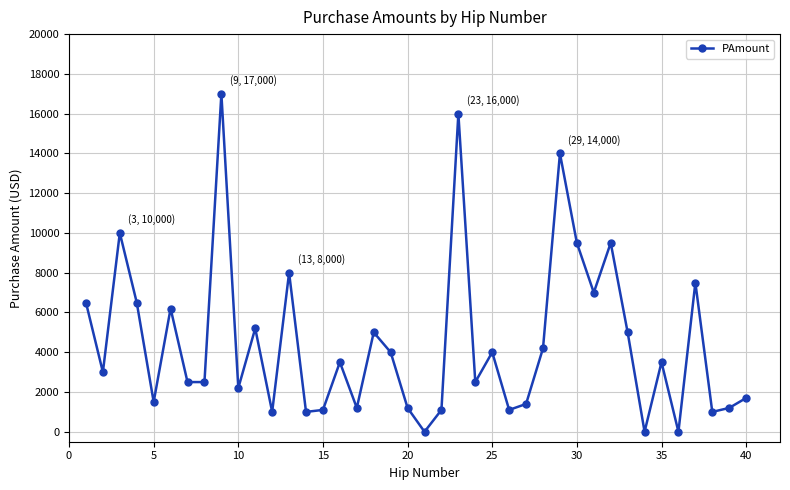

Reading right to left, list all the values displayed in this chart.

1700	1200	1000	7500	0	3500	0	5000	9500	7000	9500	14000	4200	1400	1100	4000	2500	16000	1100	0	1200	4000	5000	1200	3500	1100	1000	8000	1000	5200	2200	17000	2500	2500	6200	1500	6500	10000	3000	6500